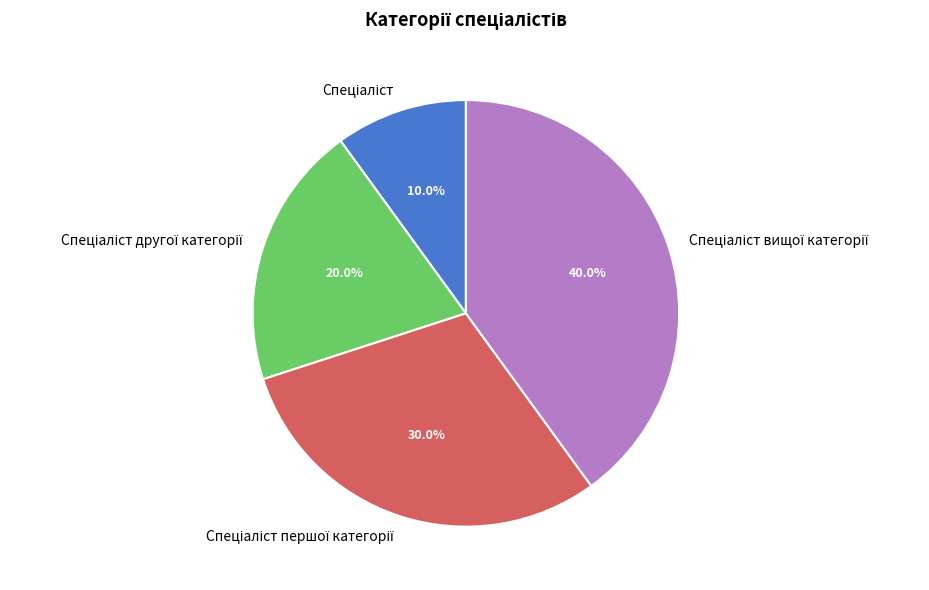

Is there any slice that represents more than half of the pie?

No